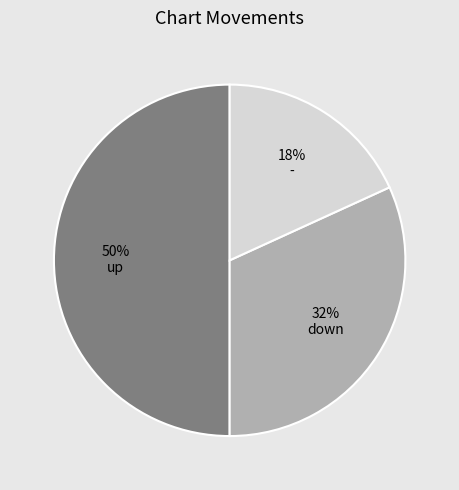

To the nearest percent, what is the average slice percentage?

33%